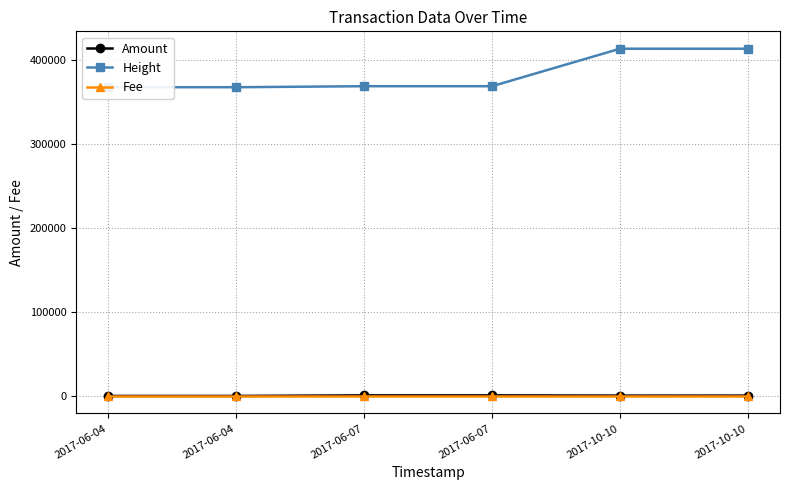

Which series has the largest total across all categories?

Height